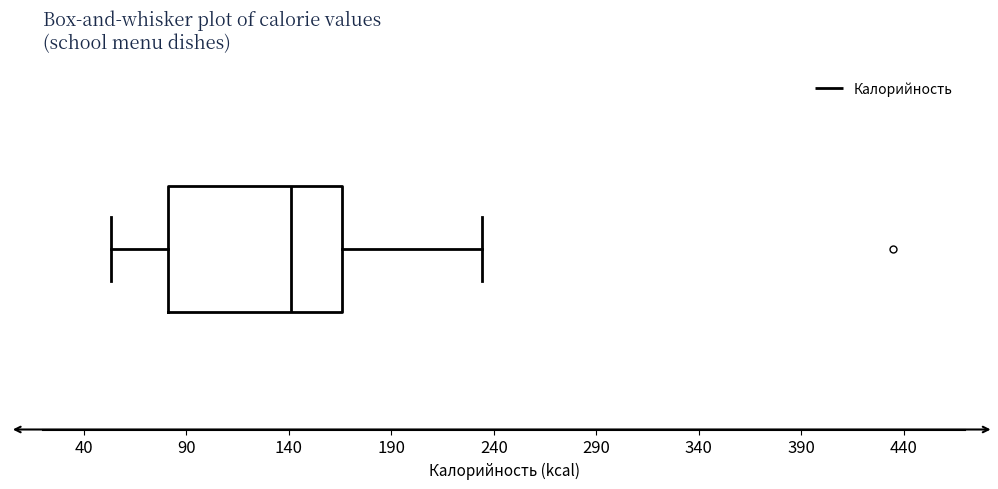

Read this box plot against the x-axis: the position of the median line, the range covered by the box, and the ends of both whiskers. The values are not printed on the chart, so give them approximately, as read against the axis.

median 140, box 80 to 165, whiskers 55 to 235